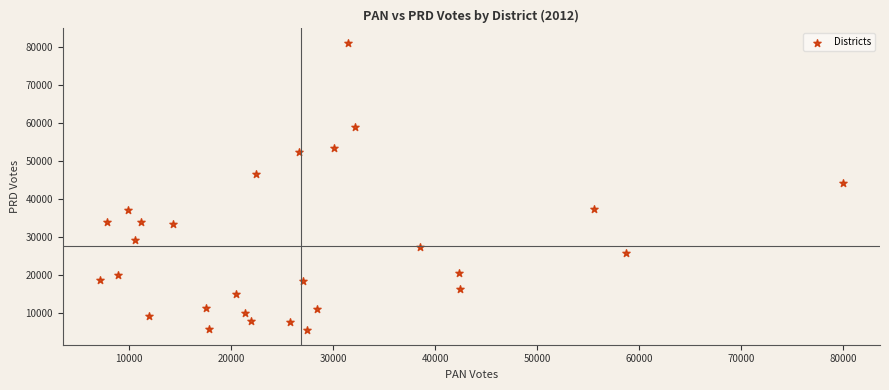

What is the range of X values (max minus min)?

72877.5